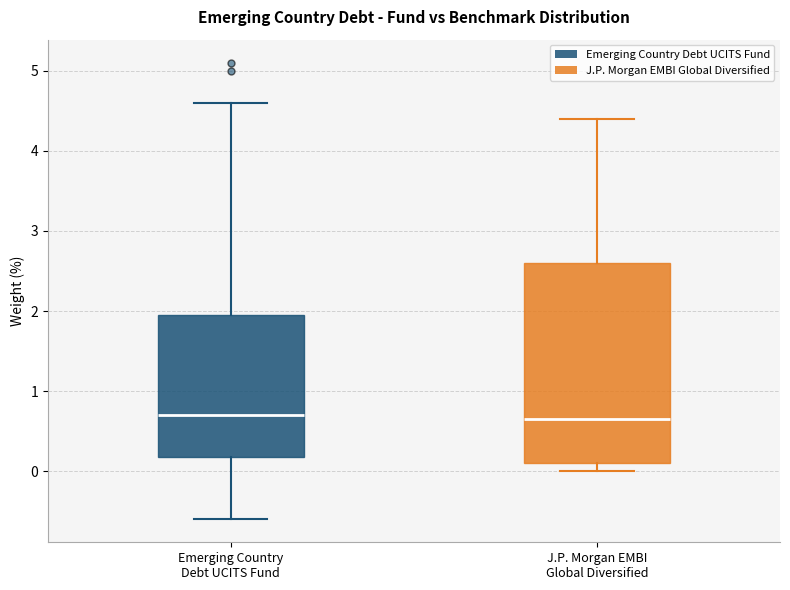

Which box is the tallest, from its lower edge to its upper edge?

J.P. Morgan EMBI Global Diversified